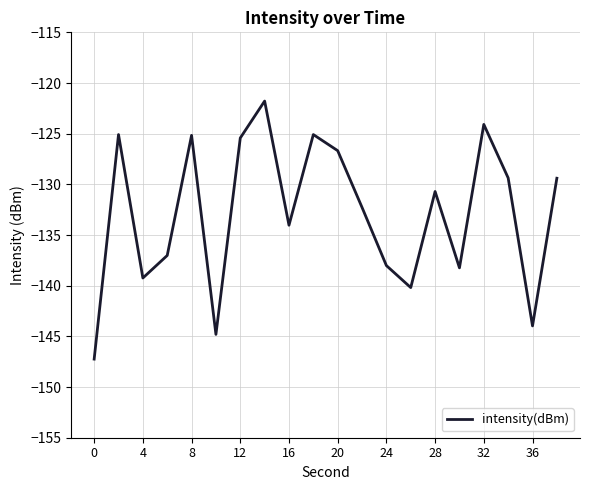

What is the difference between the maximum and minimum values?

25.5